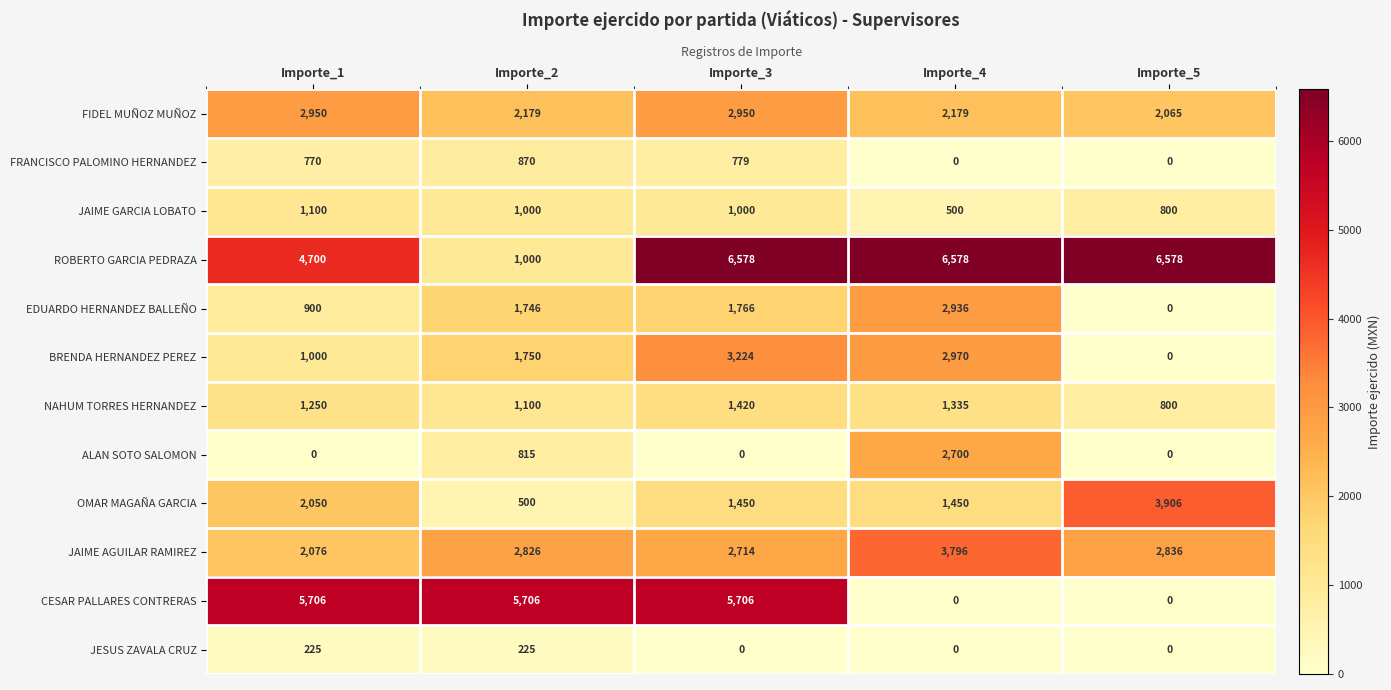

Which series has the largest total across all categories?

ROBERTO GARCIA PEDRAZA